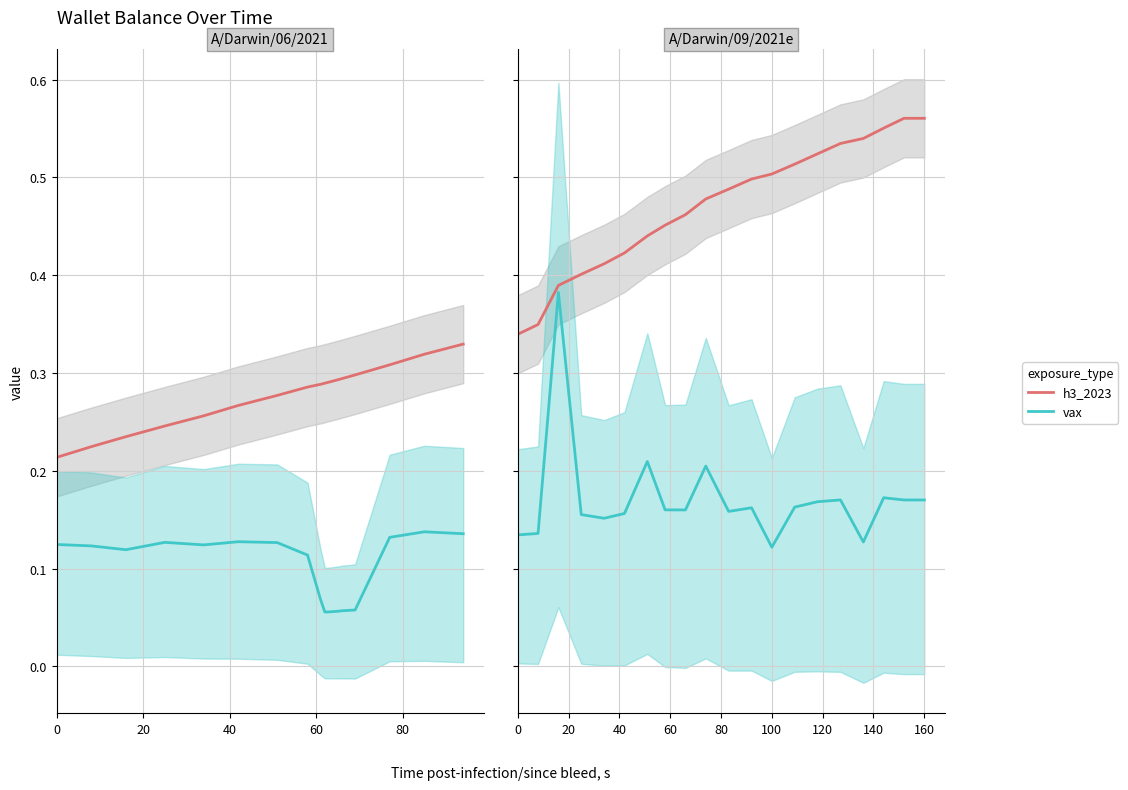

Count the vax values in the range 0 to 1.

20